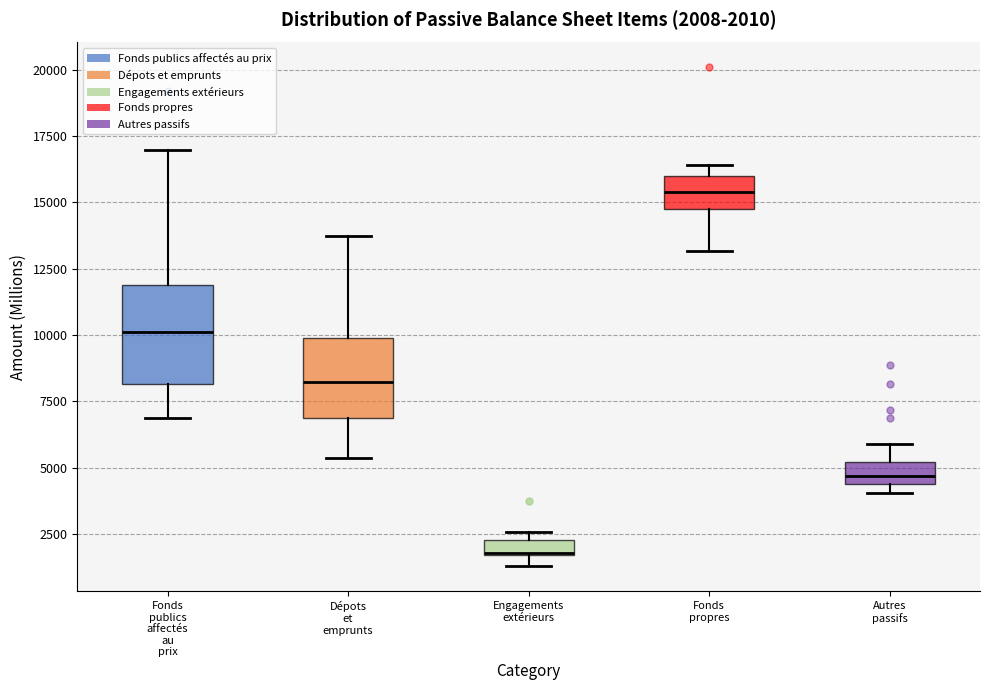

Which box has the lowest median line?

Engagements extérieurs